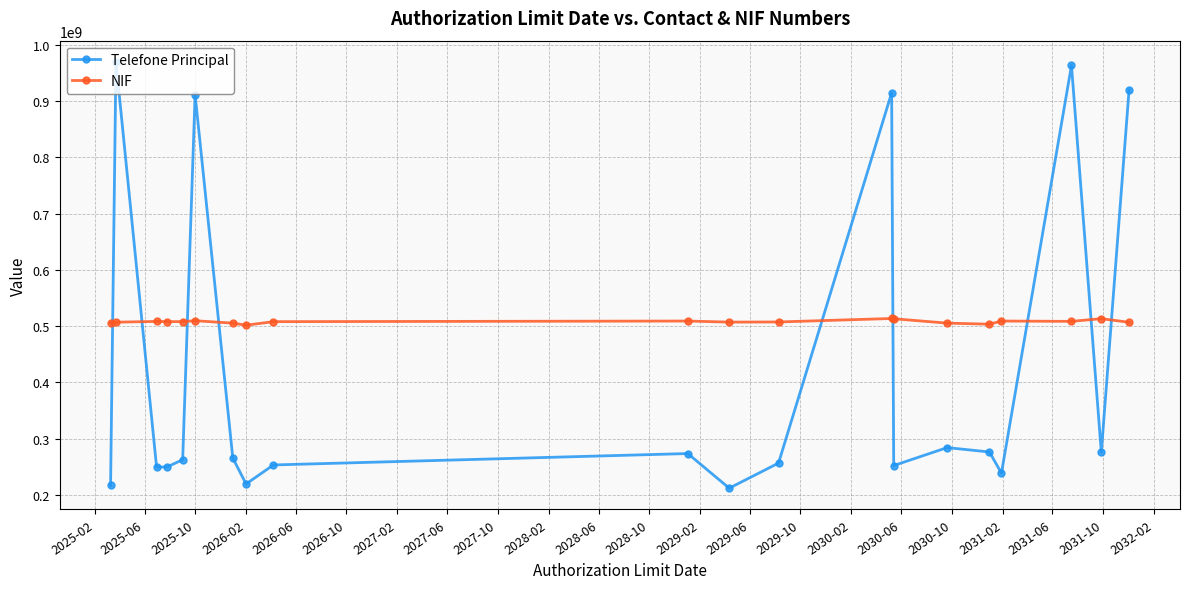

Which series ends up on top after the final intersection of Telefone Principal and NIF?

Telefone Principal